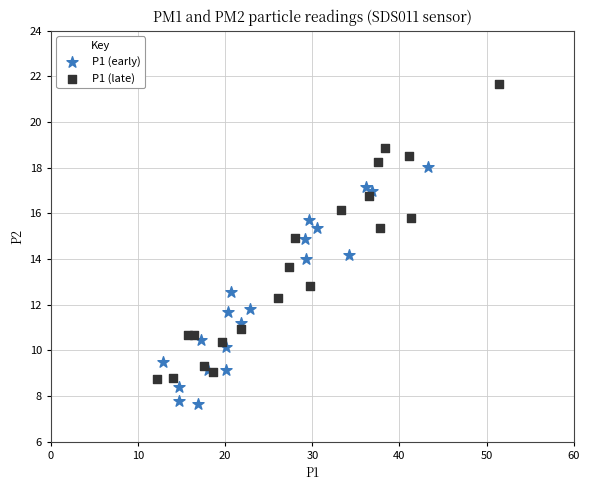

Which series has the largest Y range (max minus min)?

P1 (late)